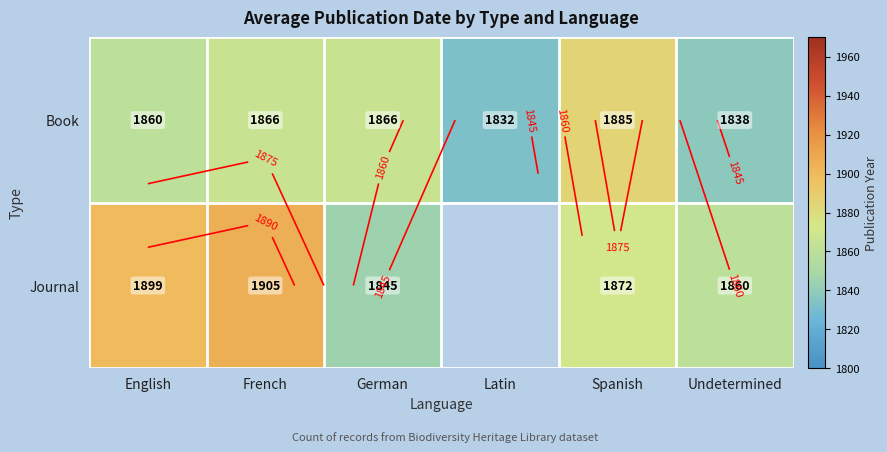

How many Book values are between 1838 and 1866?

4